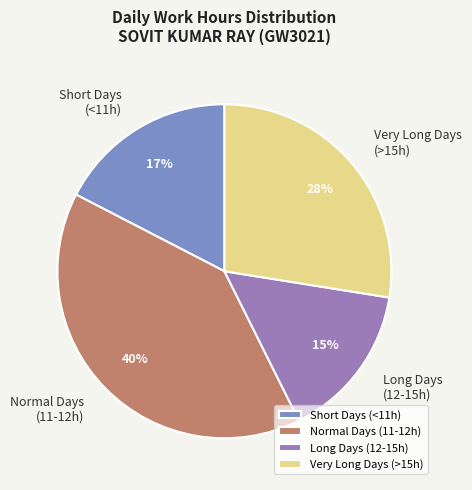

What percentage is the Long Days (12-15h) slice, to the nearest percent?

15%